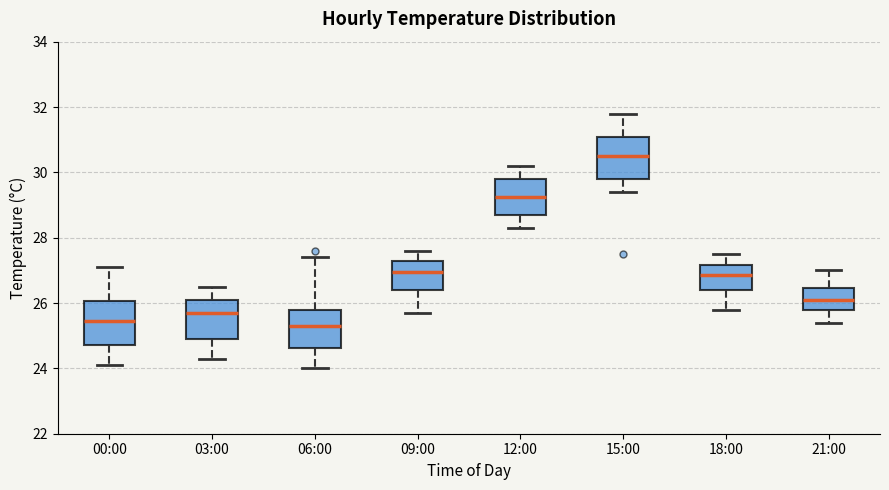

Which box has the highest median line?

15:00